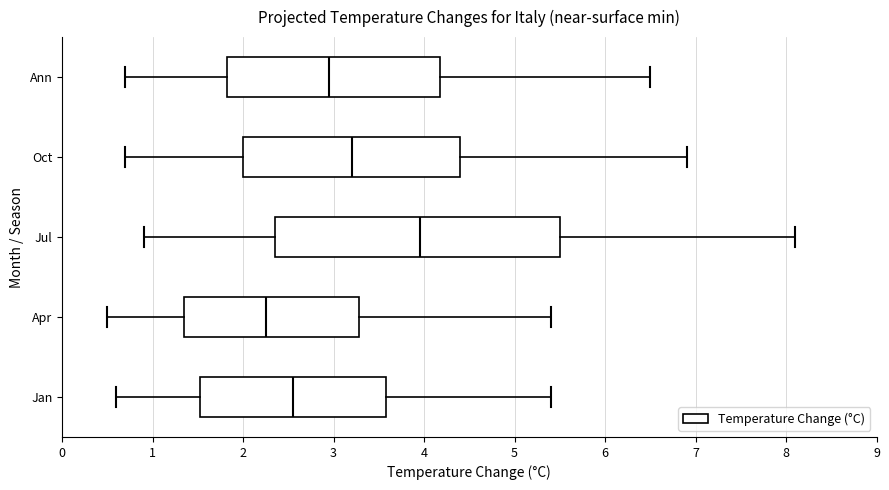

Reading bottom to top, read every box against the x-axis: the position of its median line, the range the box covers, and the ends of its whiskers. The values are not printed on the chart, so give them approximately, as read against the axis.

Jan: median 2.6, box 1.5 to 3.6, whiskers 0.6 to 5.4
Apr: median 2.3, box 1.4 to 3.3, whiskers 0.5 to 5.4
Jul: median 4.0, box 2.4 to 5.5, whiskers 0.9 to 8.1
Oct: median 3.2, box 2.0 to 4.4, whiskers 0.7 to 6.9
Ann: median 3.0, box 1.8 to 4.2, whiskers 0.7 to 6.5